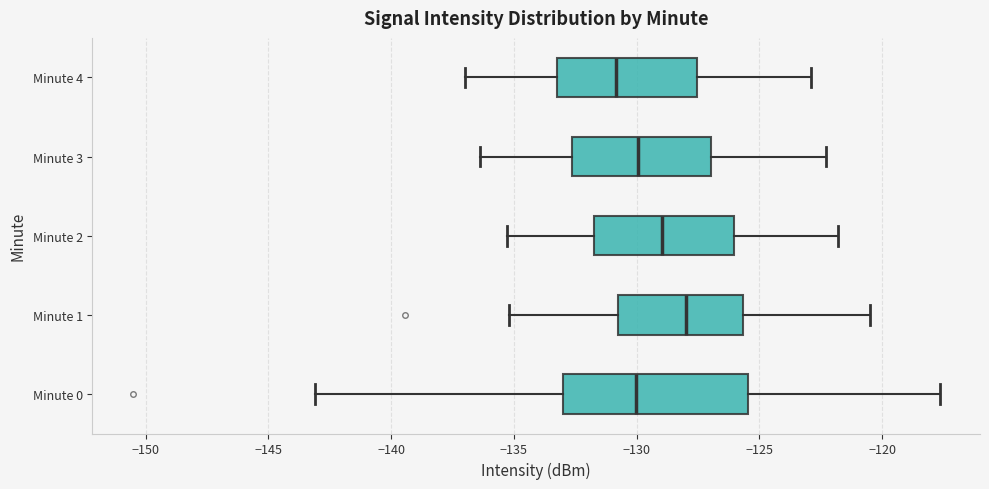

Where does the left whisker of the box for Minute 0 end on the x-axis? The values are not printed on the chart, so give them approximately, as read against the axis.

-143.0